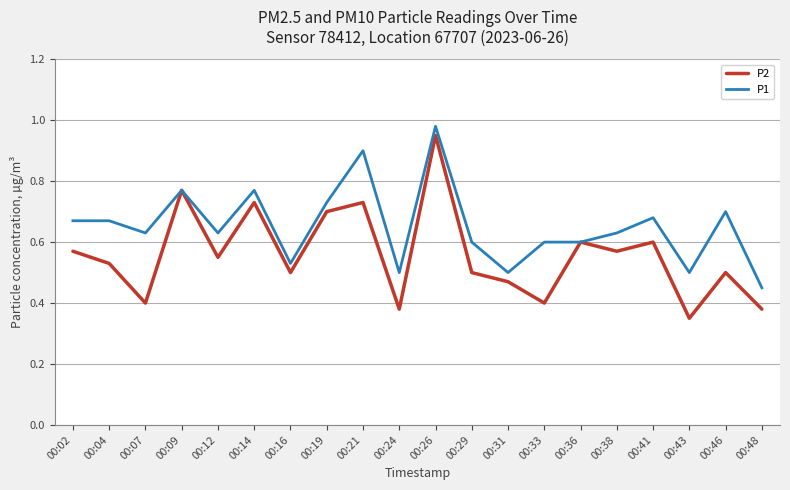

Is it true that P1 equals 1.2 at 00:14?

False